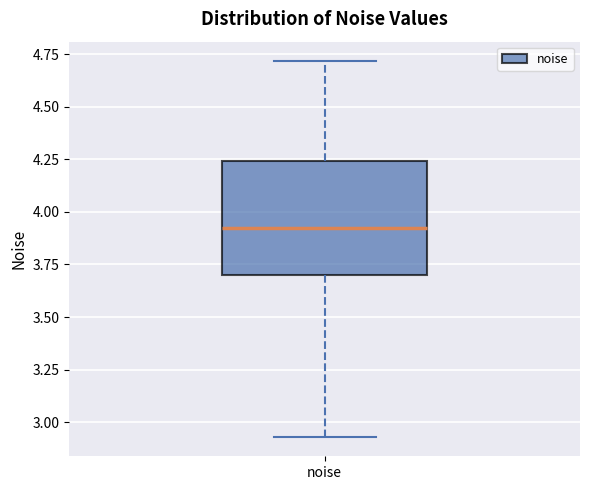

Where is the upper edge of the box for noise on the y-axis? The values are not printed on the chart, so give them approximately, as read against the axis.

4.25